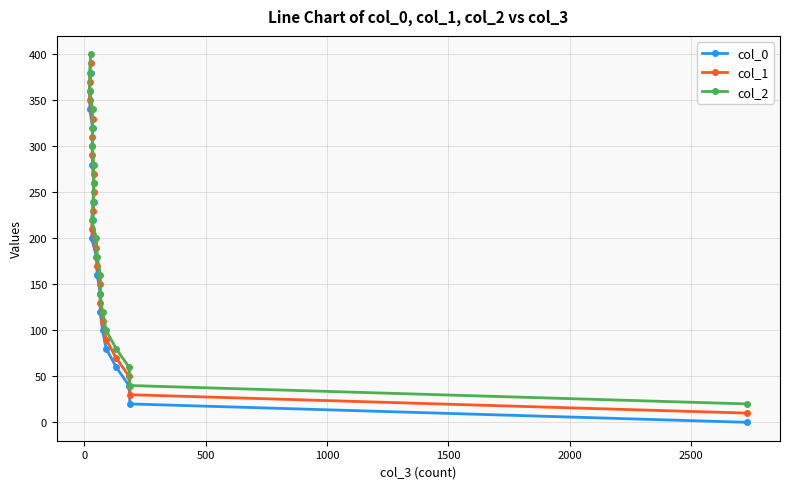

How many lines are shown in the chart?

3